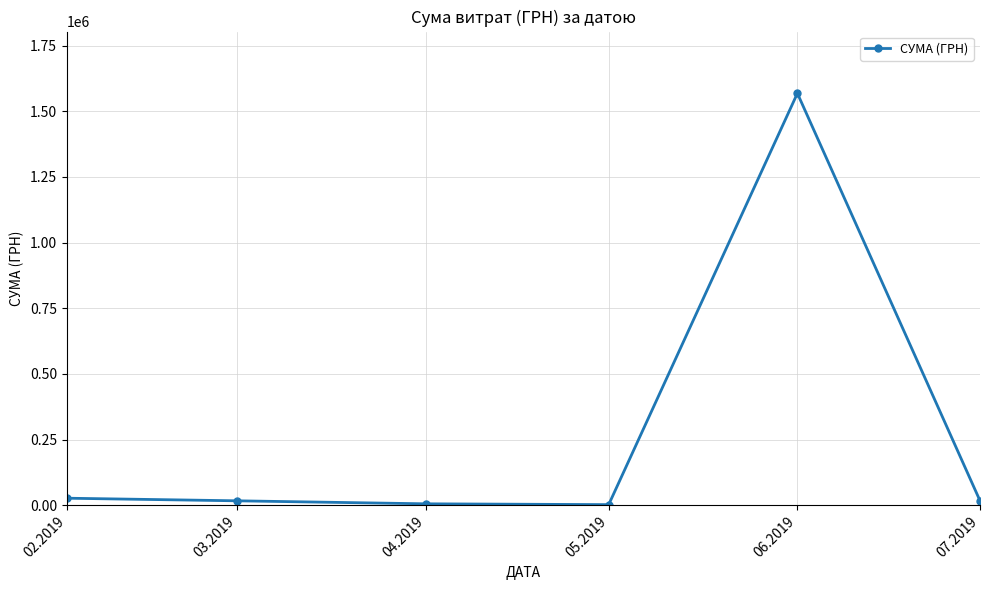

True or false: the data has more than 2 interior local peaks.

False